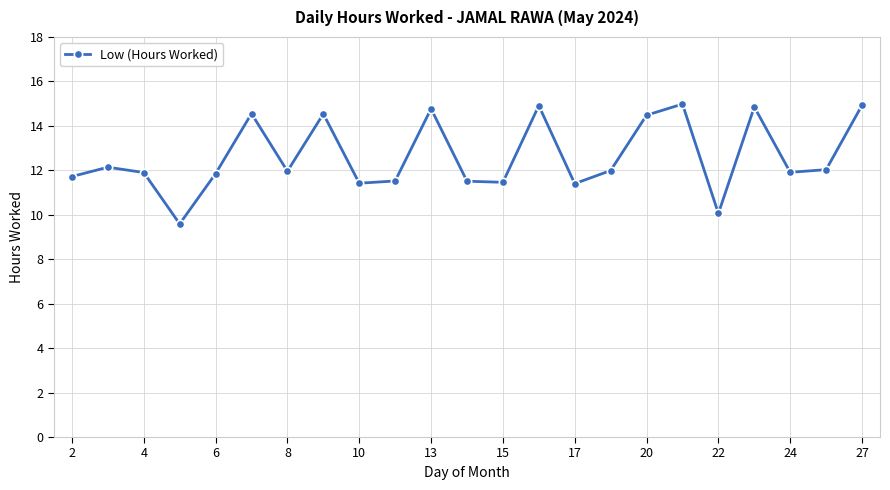

What is the difference between the second highest and second lowest values?

4.9